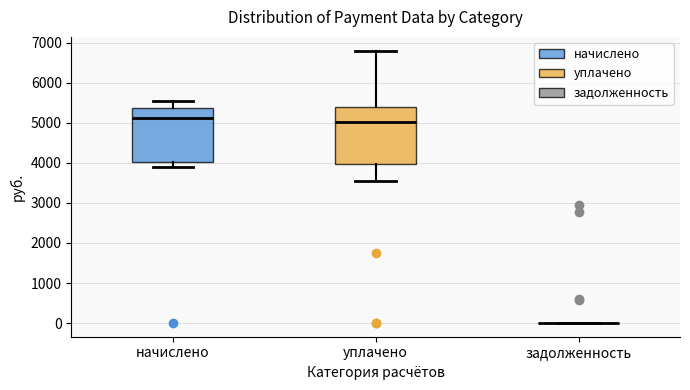

Where does the upper whisker of the box for начислено end on the y-axis? The values are not printed on the chart, so give them approximately, as read against the axis.

5500